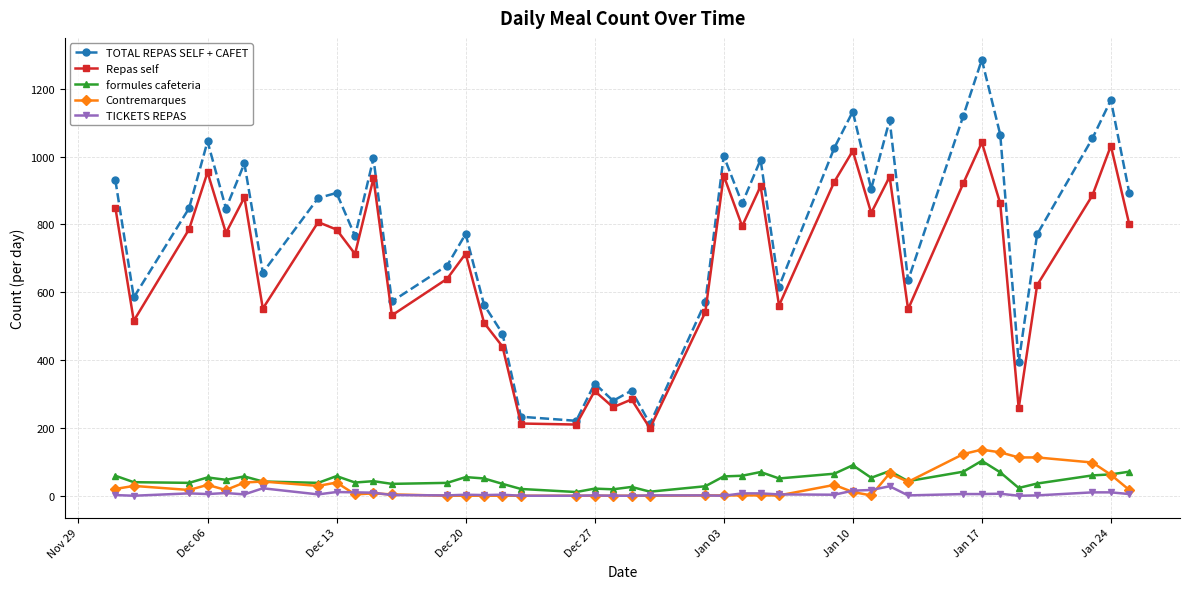

What is the highest value of the formules cafeteria series?

103